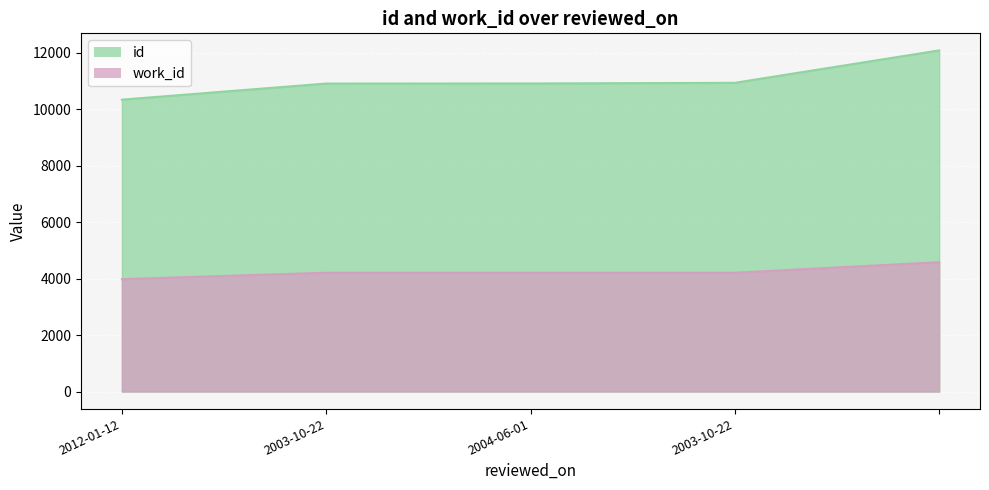

True or false: id has more than 0 interior local peaks.

False